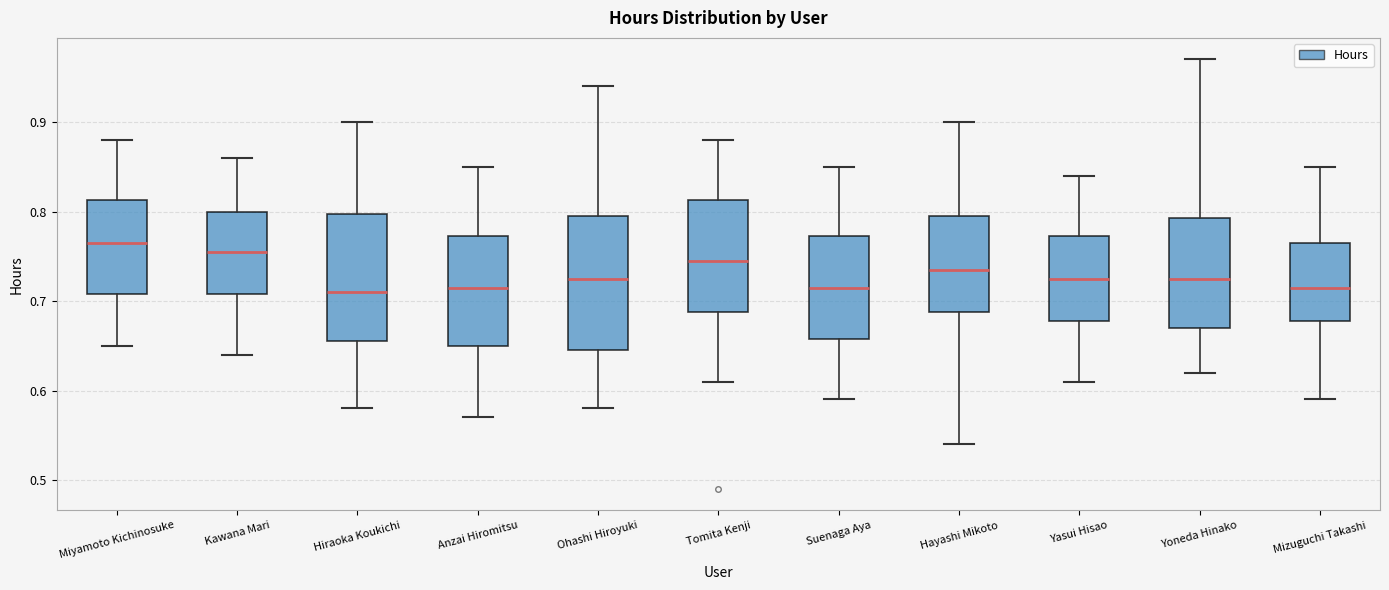

Reading left to right, read every box against the y-axis: the position of its median line, the range the box covers, and the ends of its whiskers. The values are not printed on the chart, so give them approximately, as read against the axis.

Miyamoto Kichinosuke: median 0.77, box 0.71 to 0.81, whiskers 0.65 to 0.88
Kawana Mari: median 0.76, box 0.71 to 0.80, whiskers 0.64 to 0.86
Hiraoka Koukichi: median 0.71, box 0.66 to 0.80, whiskers 0.58 to 0.90
Anzai Hiromitsu: median 0.72, box 0.65 to 0.77, whiskers 0.57 to 0.85
Ohashi Hiroyuki: median 0.73, box 0.65 to 0.80, whiskers 0.58 to 0.94
Tomita Kenji: median 0.75, box 0.69 to 0.81, whiskers 0.61 to 0.88
Suenaga Aya: median 0.72, box 0.66 to 0.77, whiskers 0.59 to 0.85
Hayashi Mikoto: median 0.74, box 0.69 to 0.80, whiskers 0.54 to 0.90
Yasui Hisao: median 0.73, box 0.68 to 0.77, whiskers 0.61 to 0.84
Yoneda Hinako: median 0.73, box 0.67 to 0.79, whiskers 0.62 to 0.97
Mizuguchi Takashi: median 0.72, box 0.68 to 0.77, whiskers 0.59 to 0.85